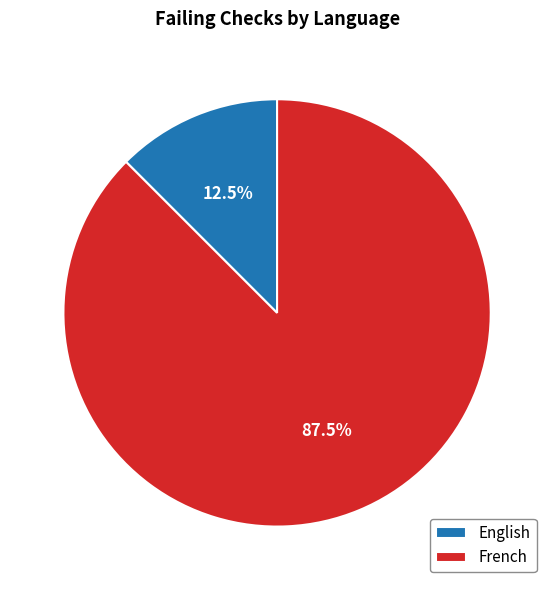

Between English and French, which is larger?

French